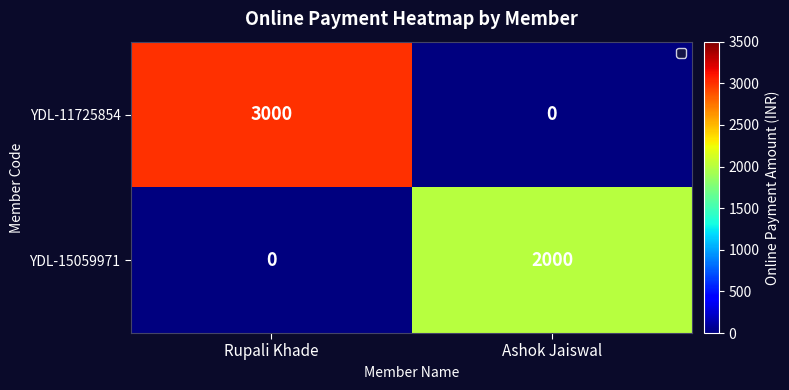

The value of YDL-11725854 at Rupali Khade is 5085. True or false?

False